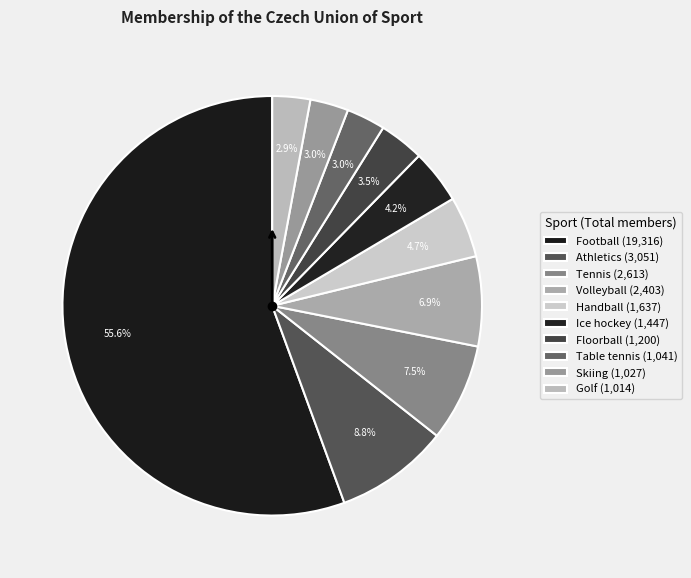

To the nearest percent, what is the combined percentage of Tennis and Golf?

10%